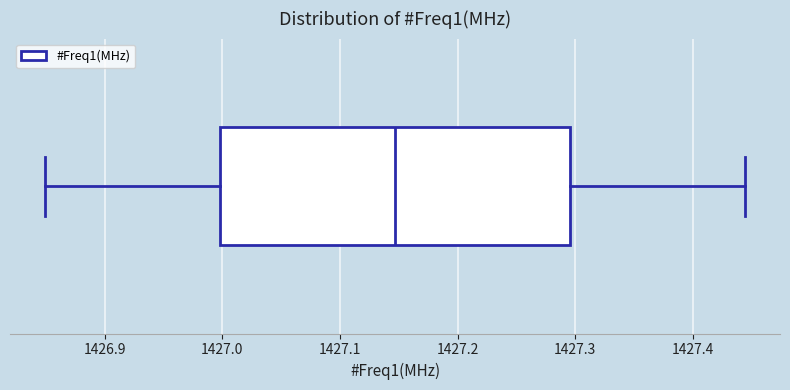

Where is the left edge of the box on the x-axis? The values are not printed on the chart, so give them approximately, as read against the axis.

1427.00